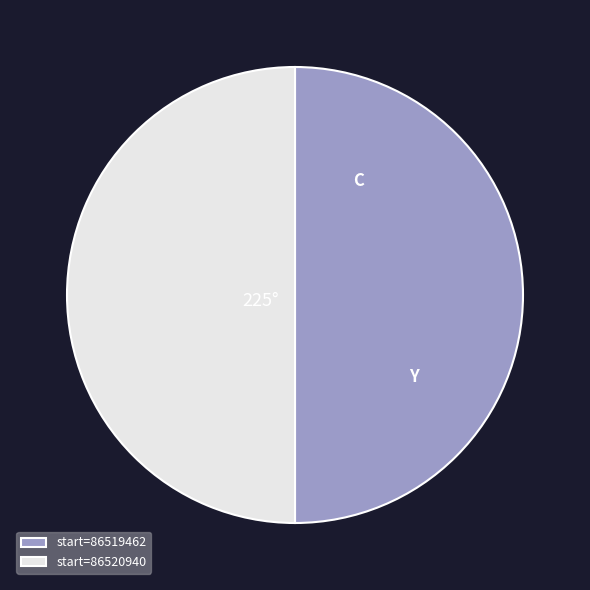

Approximately how many times larger is the value at start=86519462 compared to start=86520940?

1.0